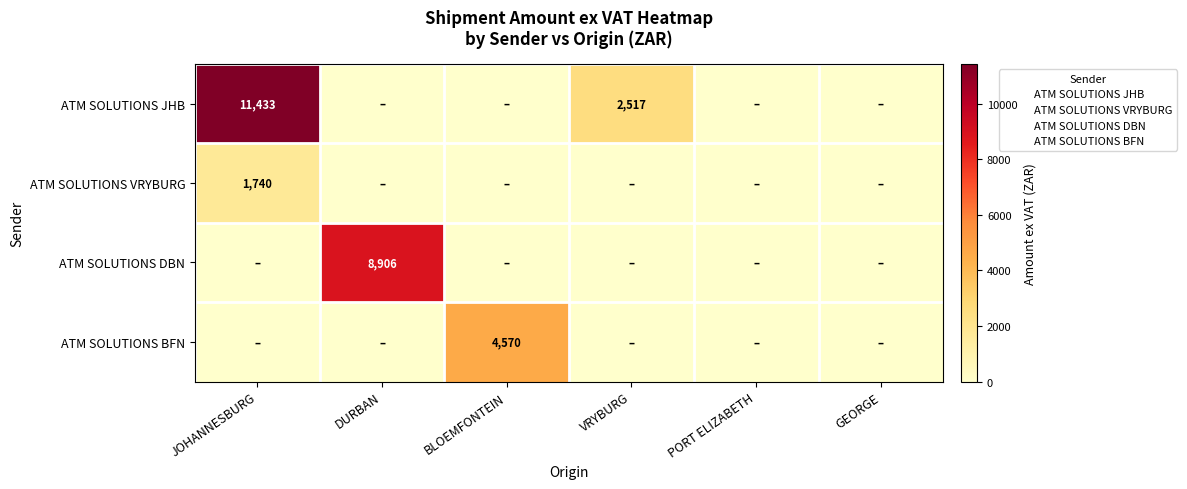

Is the value of ATM SOLUTIONS JHB at JOHANNESBURG greater than the value of ATM SOLUTIONS DBN at DURBAN?

Yes